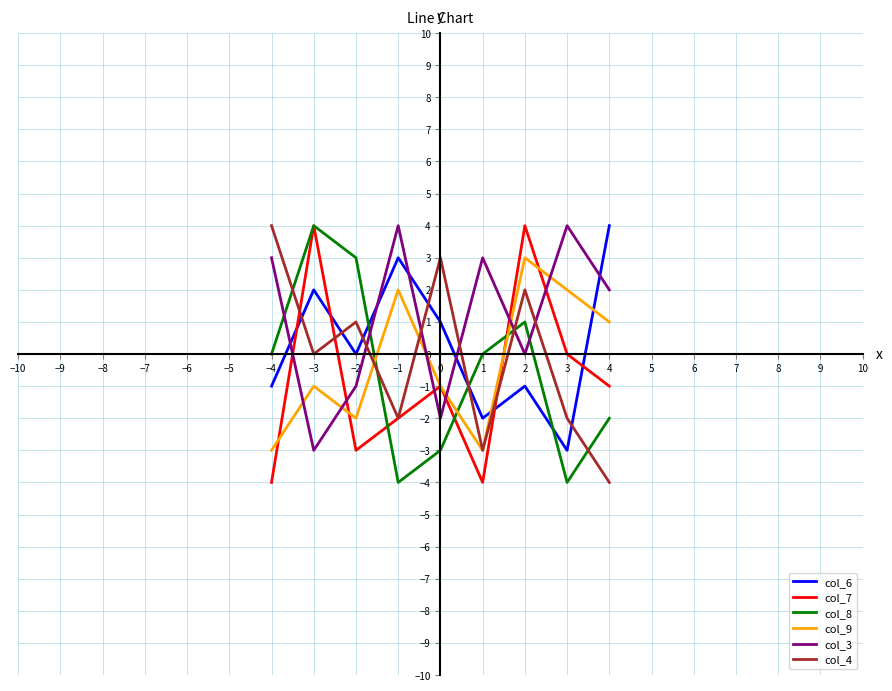

At 4, list the series in order from largest to smallest.

col_6, col_3, col_9, col_7, col_8, col_4